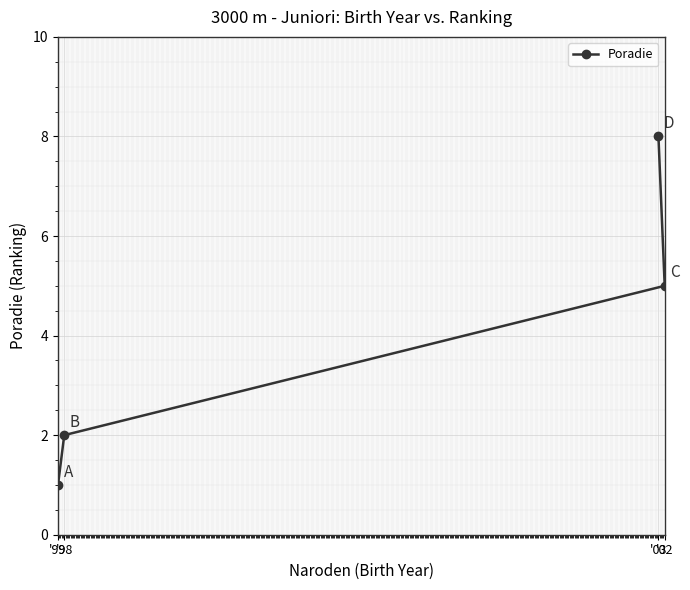

Approximately how many times larger is the value at '98 compared to '99?

2.0